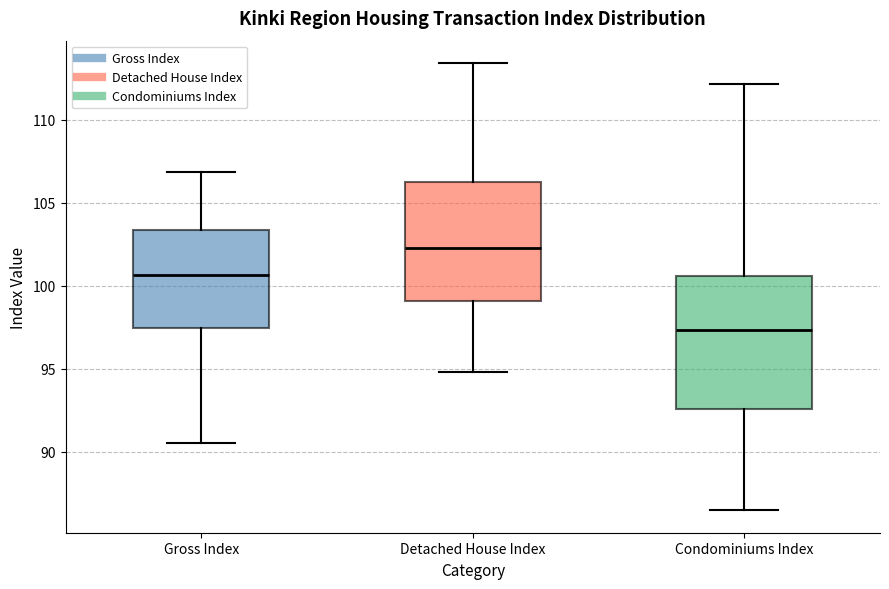

Reading left to right, read every box against the y-axis: the position of its median line, the range the box covers, and the ends of its whiskers. The values are not printed on the chart, so give them approximately, as read against the axis.

Gross Index: median 100.5, box 97.5 to 103.5, whiskers 90.5 to 107.0
Detached House Index: median 102.5, box 99.0 to 106.0, whiskers 95.0 to 113.5
Condominiums Index: median 97.5, box 92.5 to 100.5, whiskers 86.5 to 112.0